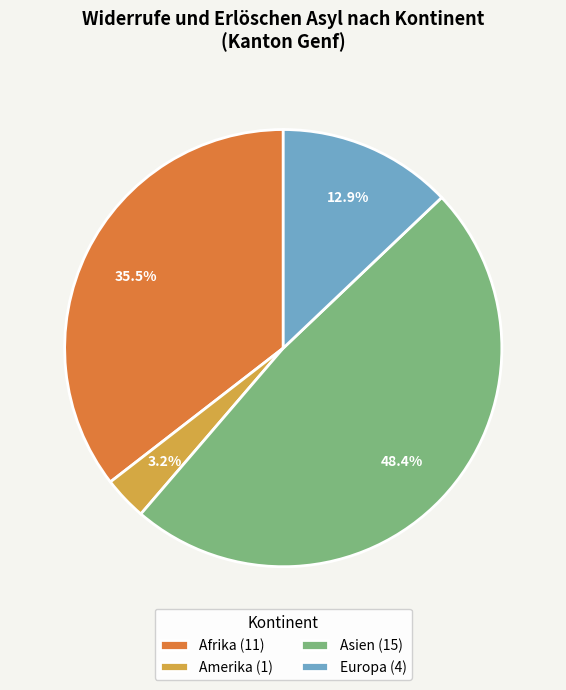

Which category has the smallest portion of the pie?

Amerika (1)